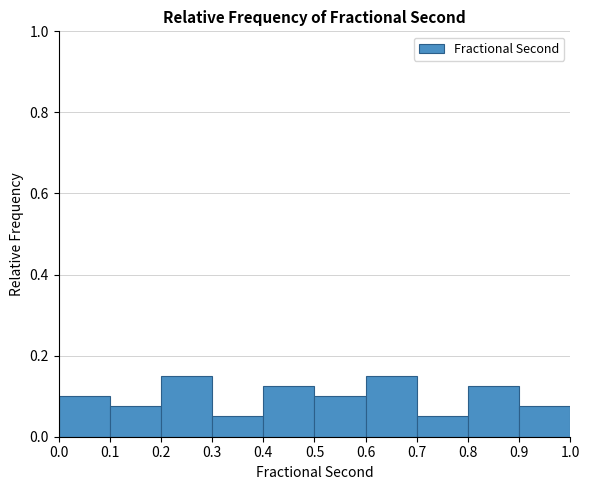

How tall is the bar that spans 0.7 to 0.8 on the x-axis? The values are not printed on the chart, so give them approximately, as read against the axis.

0.06